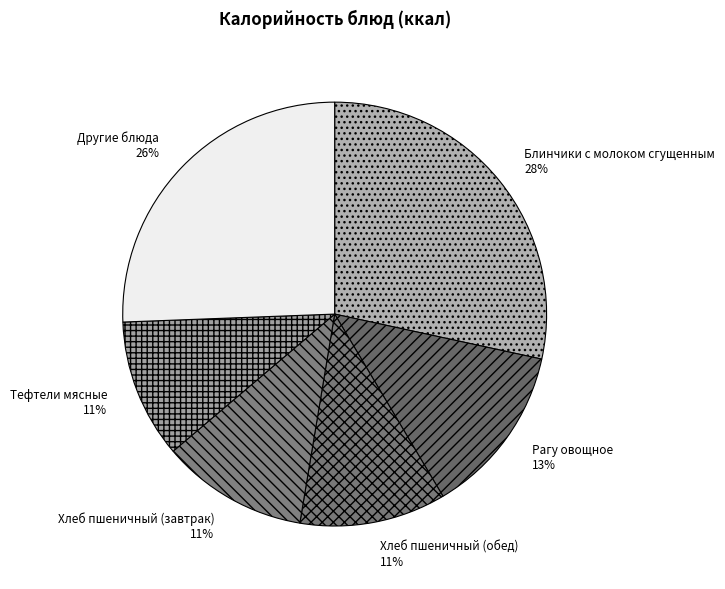

To the nearest percent, what is the average slice percentage?

17%